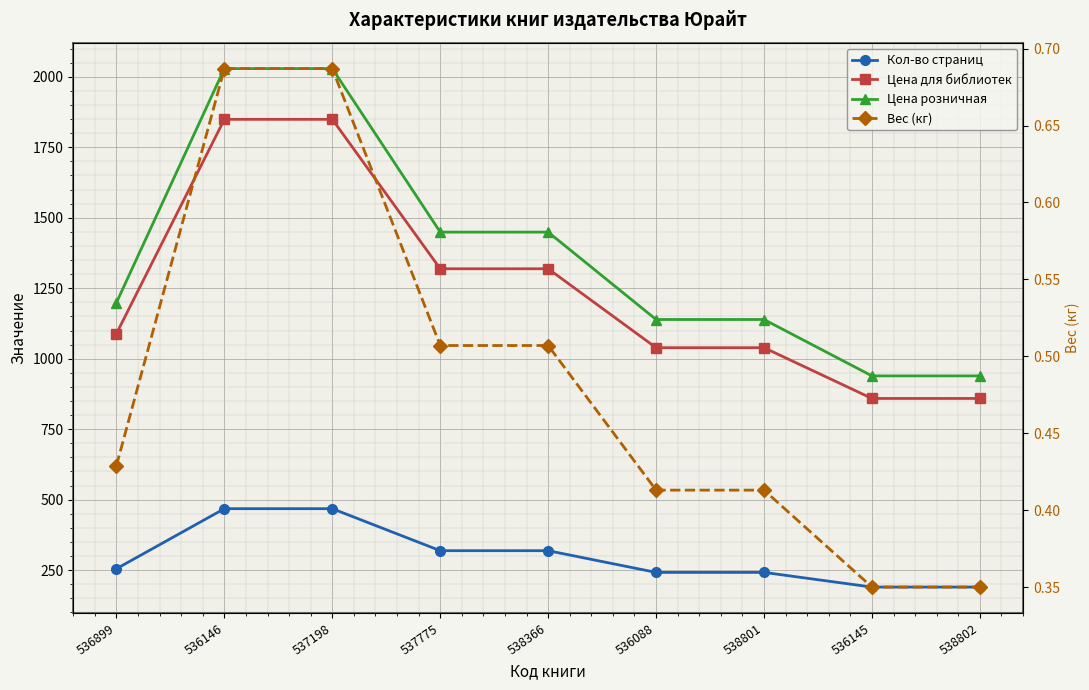

What is the maximum value for Кол-во страниц?

468.0